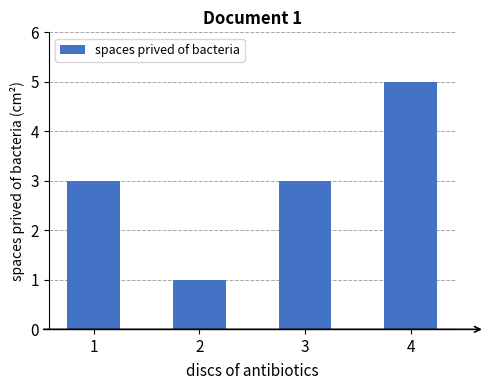

Reading left to right, what are all the values shown in this chart?

1=3	2=1	3=3	4=5